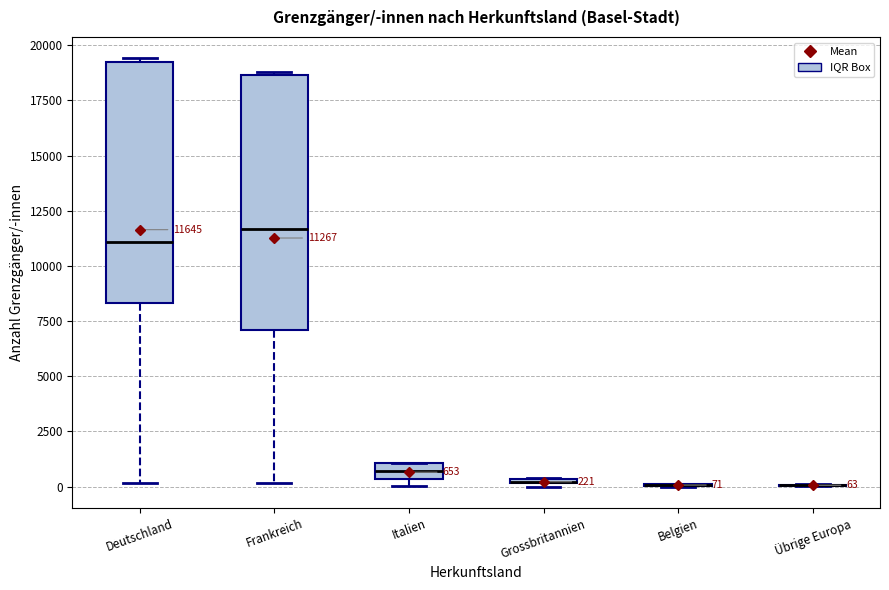

Comparing the boxes themselves (not the whiskers), which one is the tallest?

Frankreich